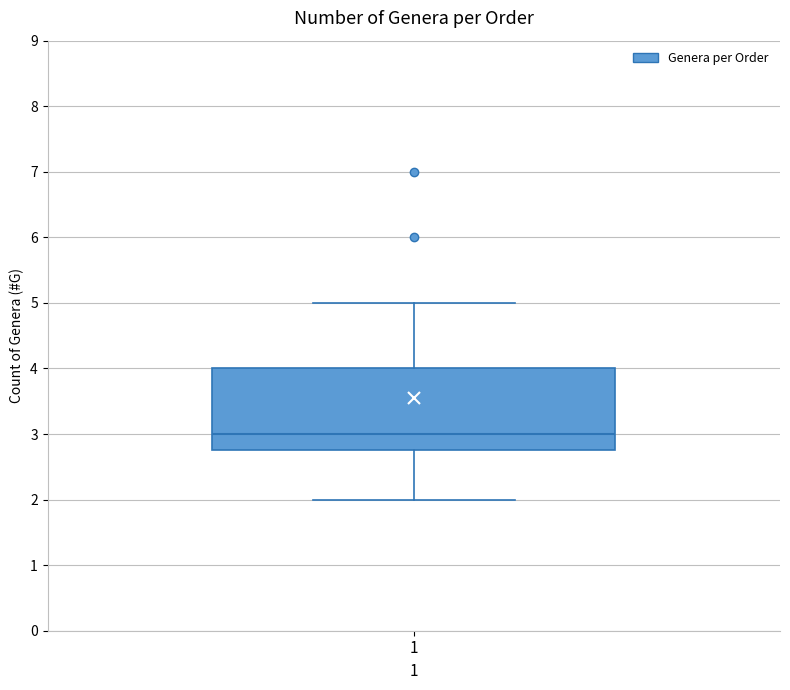

Read this box plot against the y-axis: the position of the median line, the range covered by the box, and the ends of both whiskers. The values are not printed on the chart, so give them approximately, as read against the axis.

median 3.0, box 2.8 to 4.0, whiskers 2.0 to 5.0